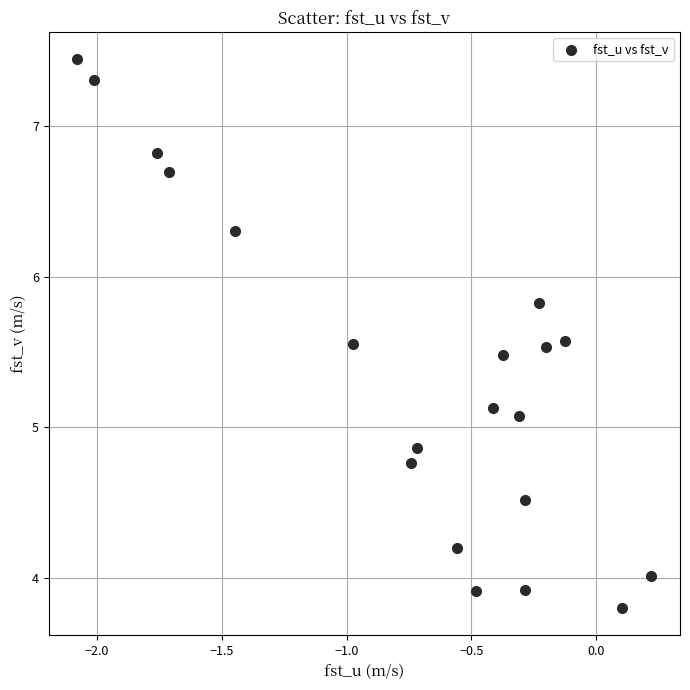

What is the range of Y values (max minus min)?

3.6